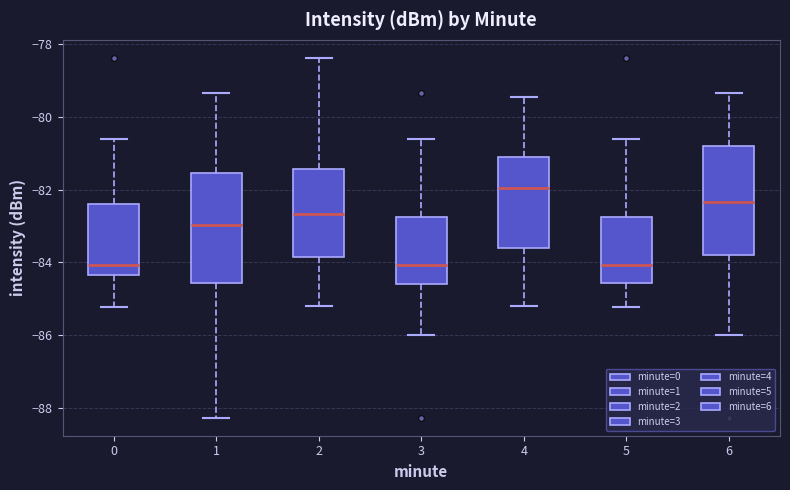

Reading left to right, transcribe this box plot: for each box, give where its median line is, the range the box spans, and where its two whiskers end, as read against the y-axis. The values are not printed on the chart, so give them approximately, as read against the axis.

0: median -84.0, box -84.4 to -82.4, whiskers -85.2 to -80.6
1: median -83.0, box -84.6 to -81.6, whiskers -88.2 to -79.4
2: median -82.6, box -83.8 to -81.4, whiskers -85.2 to -78.4
3: median -84.0, box -84.6 to -82.8, whiskers -86.0 to -80.6
4: median -82.0, box -83.6 to -81.2, whiskers -85.2 to -79.4
5: median -84.0, box -84.6 to -82.8, whiskers -85.2 to -80.6
6: median -82.4, box -83.8 to -80.8, whiskers -86.0 to -79.4